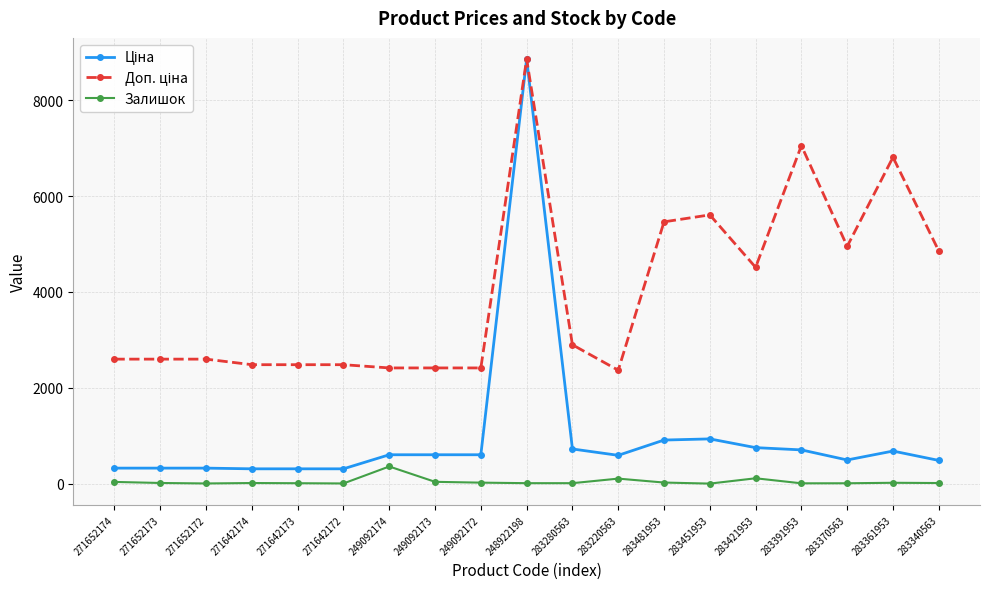

What is the difference between the second highest and minimum values in the Залишок series?

111.0